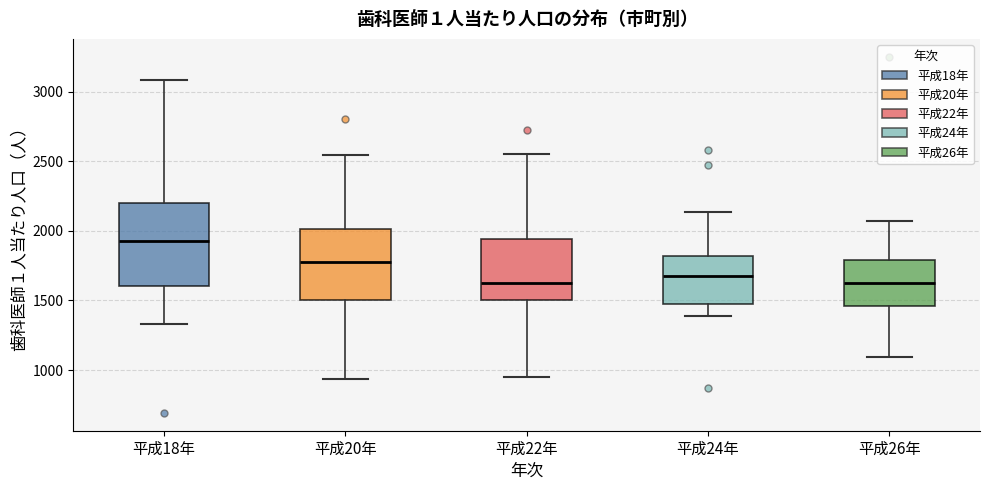

Where is the lower edge of the box for 平成22年 on the y-axis? The values are not printed on the chart, so give them approximately, as read against the axis.

1500